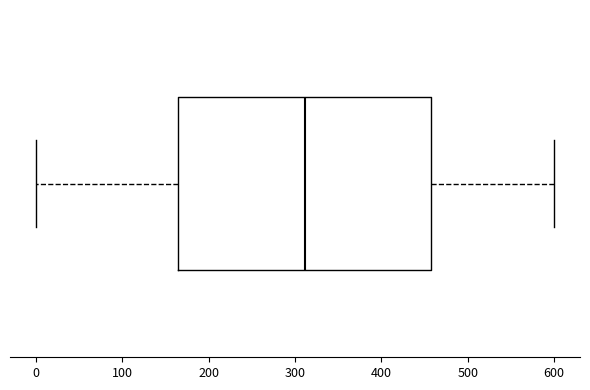

Where is the left edge of the box on the x-axis? The values are not printed on the chart, so give them approximately, as read against the axis.

160